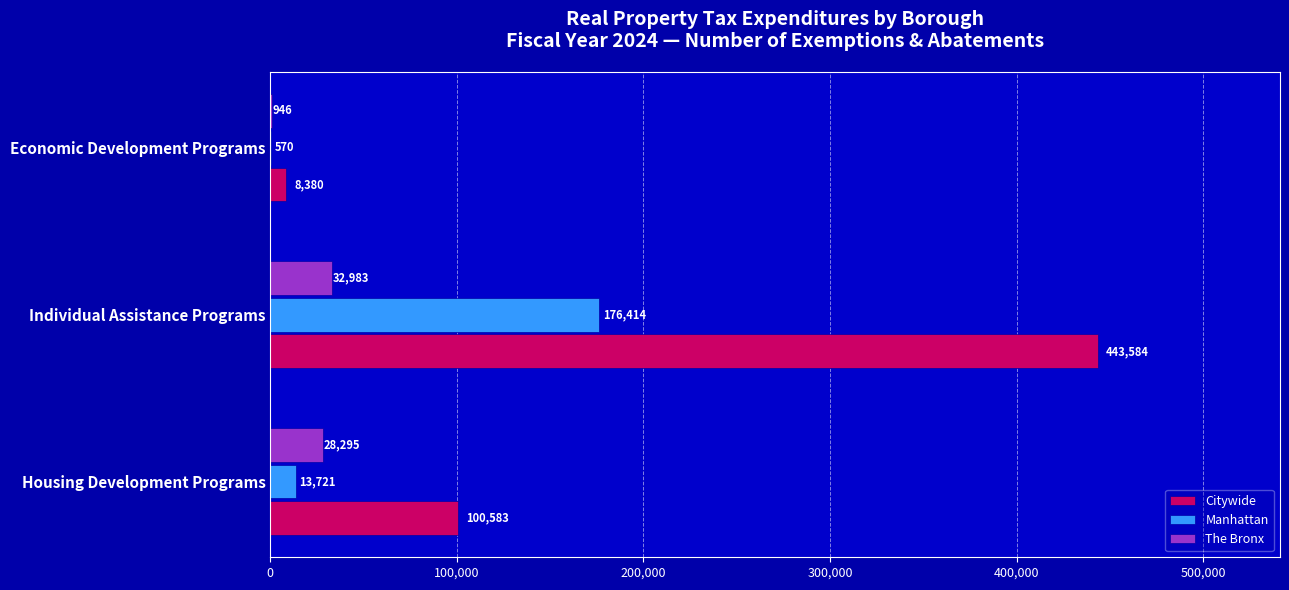

Which series changed the most between Housing Development Programs and Economic Development Programs?

Citywide